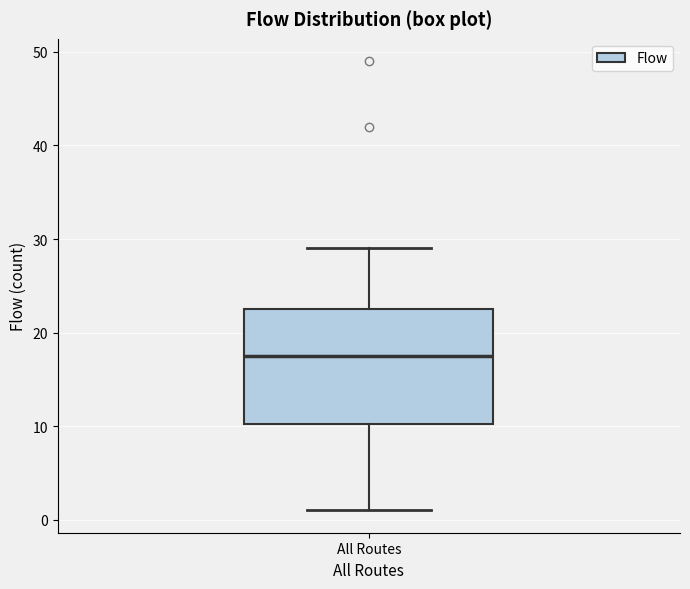

Read this box plot against the y-axis: the position of the median line, the range covered by the box, and the ends of both whiskers. The values are not printed on the chart, so give them approximately, as read against the axis.

median 18, box 10 to 23, whiskers 1 to 29